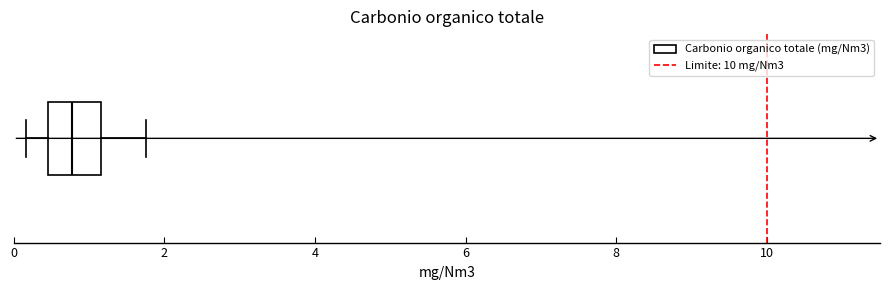

Where is the right edge of the box on the x-axis? The values are not printed on the chart, so give them approximately, as read against the axis.

1.2